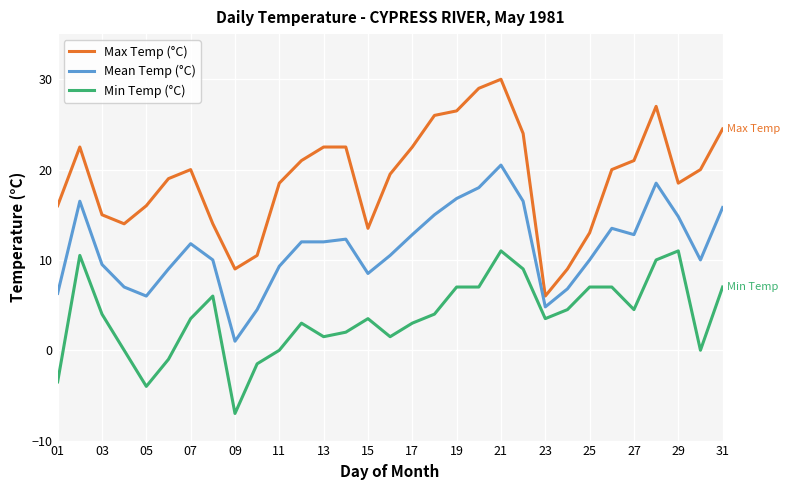

True or false: Mean Temp (°C) and Min Temp (°C) cross at least once.

False